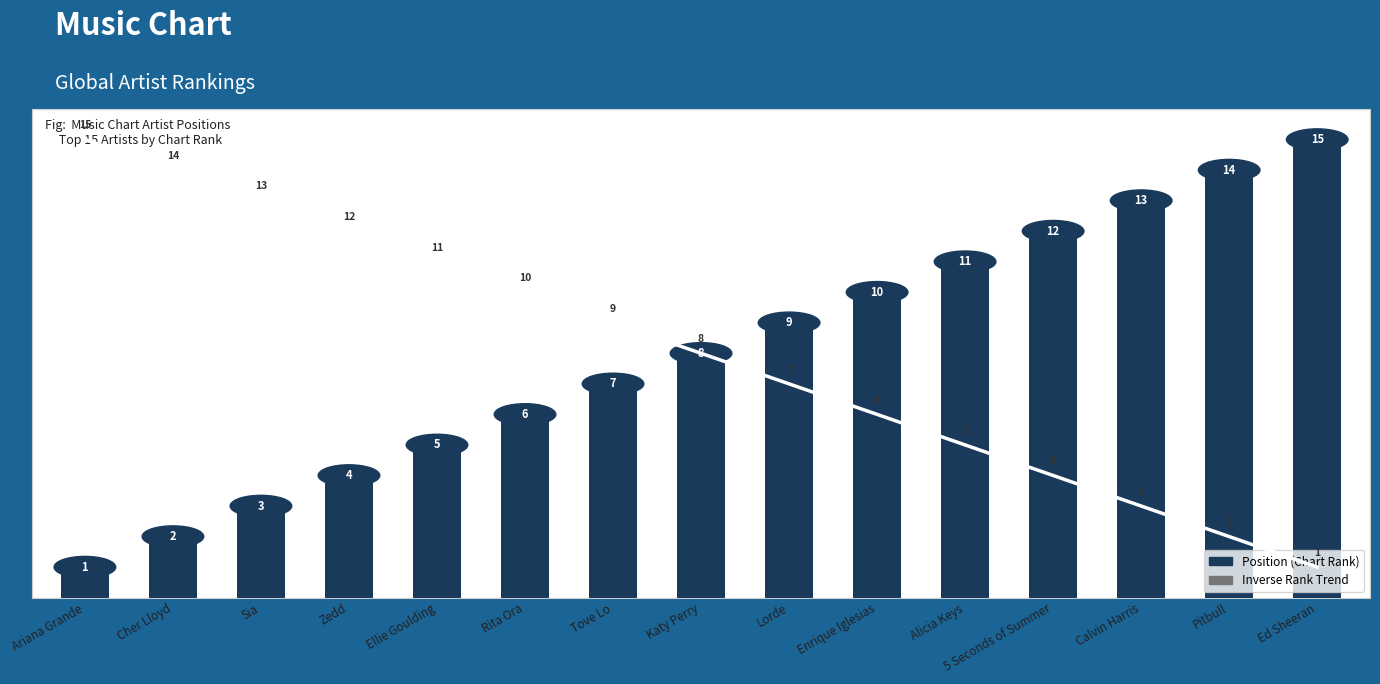

At Zedd, list the series in order from smallest to largest.

Position (Chart Rank), Inverse Rank Trend